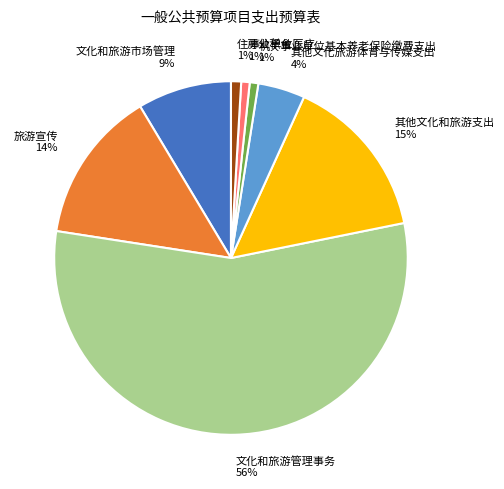

True or false: 事业单位医疗 accounts for 11% of the total.

False